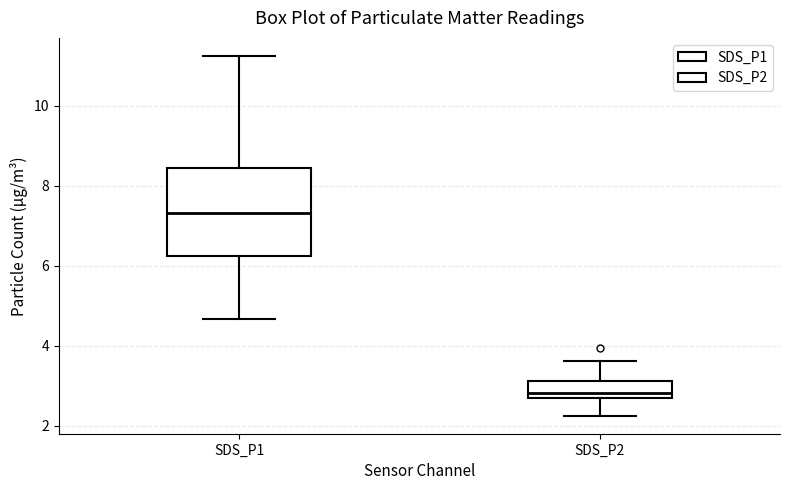

Reading left to right, transcribe this box plot: for each box, give where its median line is, the range the box spans, and where its two whiskers end, as read against the y-axis. The values are not printed on the chart, so give them approximately, as read against the axis.

SDS_P1: median 7.4, box 6.2 to 8.4, whiskers 4.6 to 11.2
SDS_P2: median 2.8 (just above the box's lower edge), box 2.8 to 3.2, whiskers 2.2 to 3.6